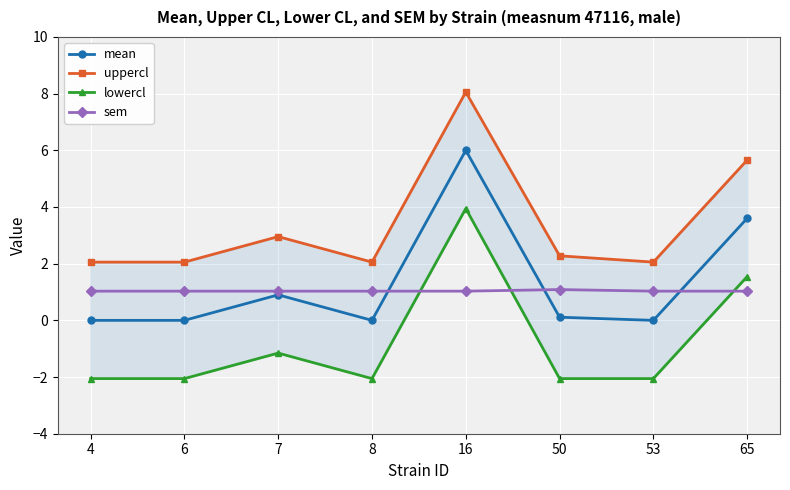

Which has a higher value, 4 or 50?

50